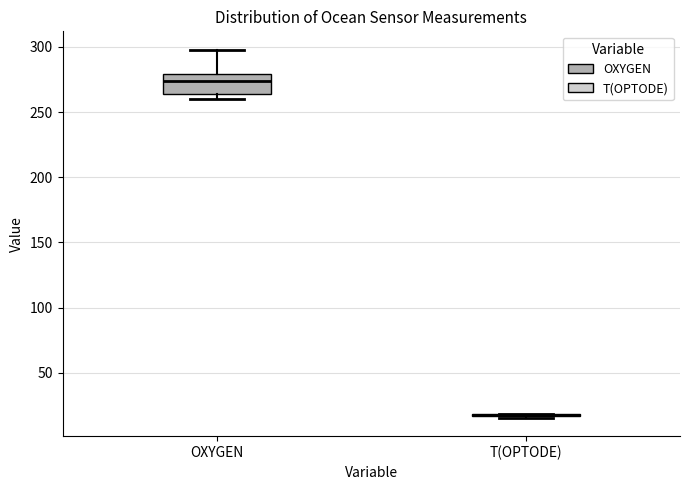

Which box is the tallest, from its lower edge to its upper edge?

OXYGEN